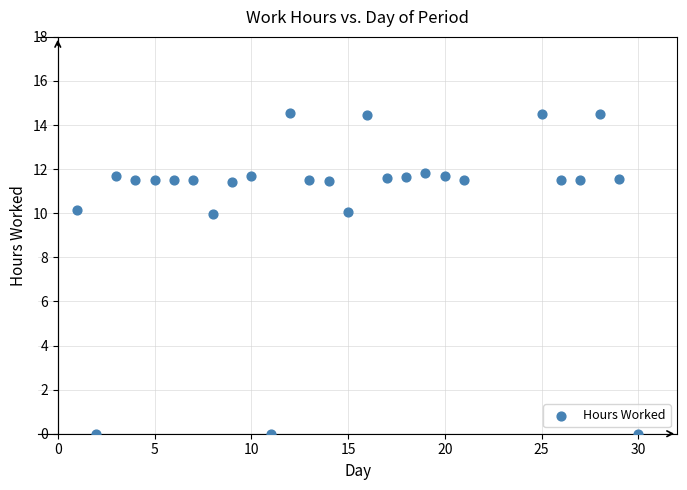

What is the range of Y values (max minus min)?

14.5